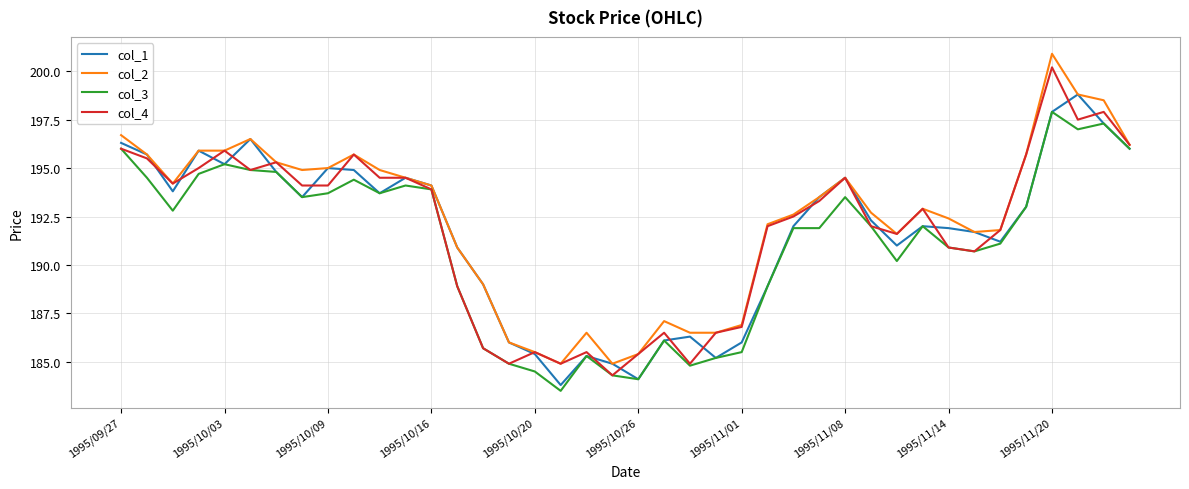

Which series has the largest total across all categories?

col_2